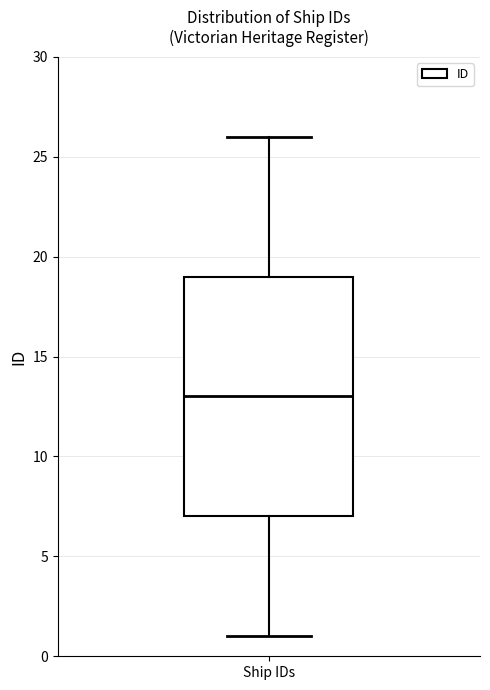

Read this box plot against the y-axis: the position of the median line, the range covered by the box, and the ends of both whiskers. The values are not printed on the chart, so give them approximately, as read against the axis.

median 13, box 7 to 19, whiskers 1 to 26